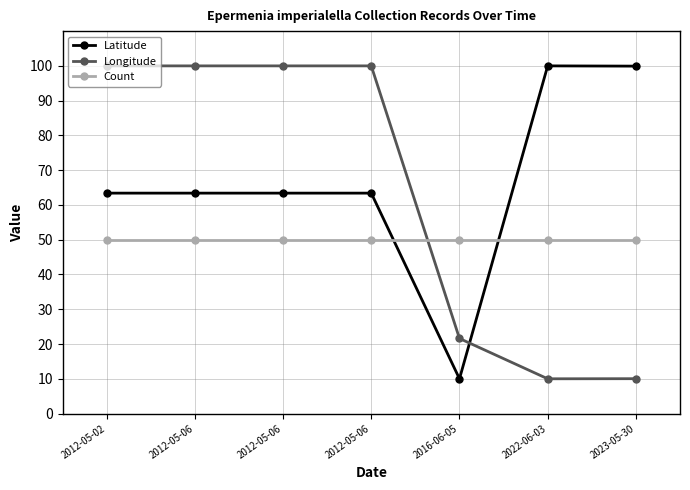

What are all the series names shown in the legend?

Latitude, Longitude, Count